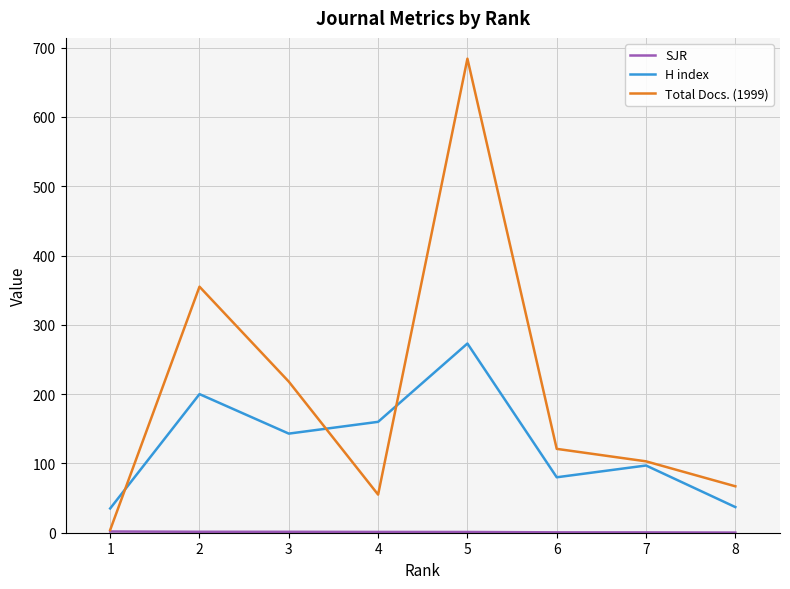

The value of Total Docs. (1999) at 6 is 212.5. True or false?

False